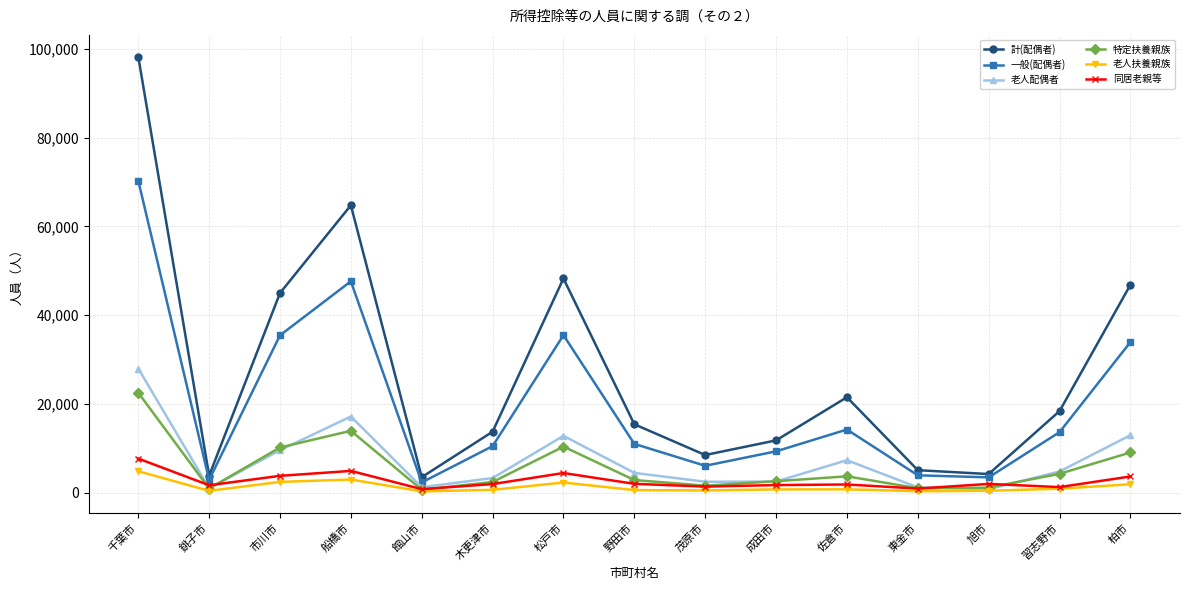

True or false: 計(配偶者) has more than 0 interior local peaks.

True